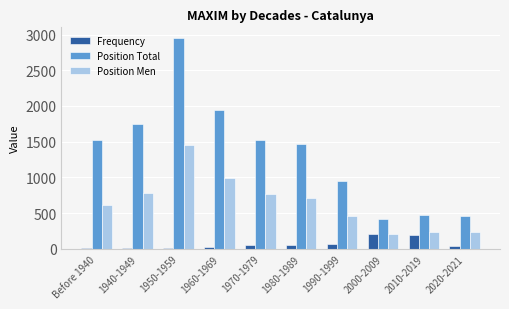

Which category has the highest value across all series?

1950-1959